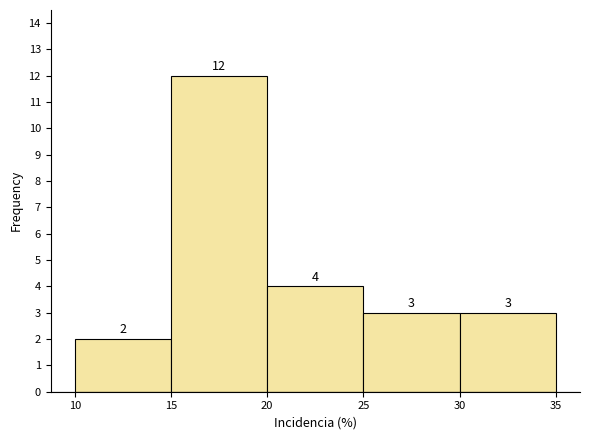

How tall is the bar that spans 10 to 15 on the x-axis?

2